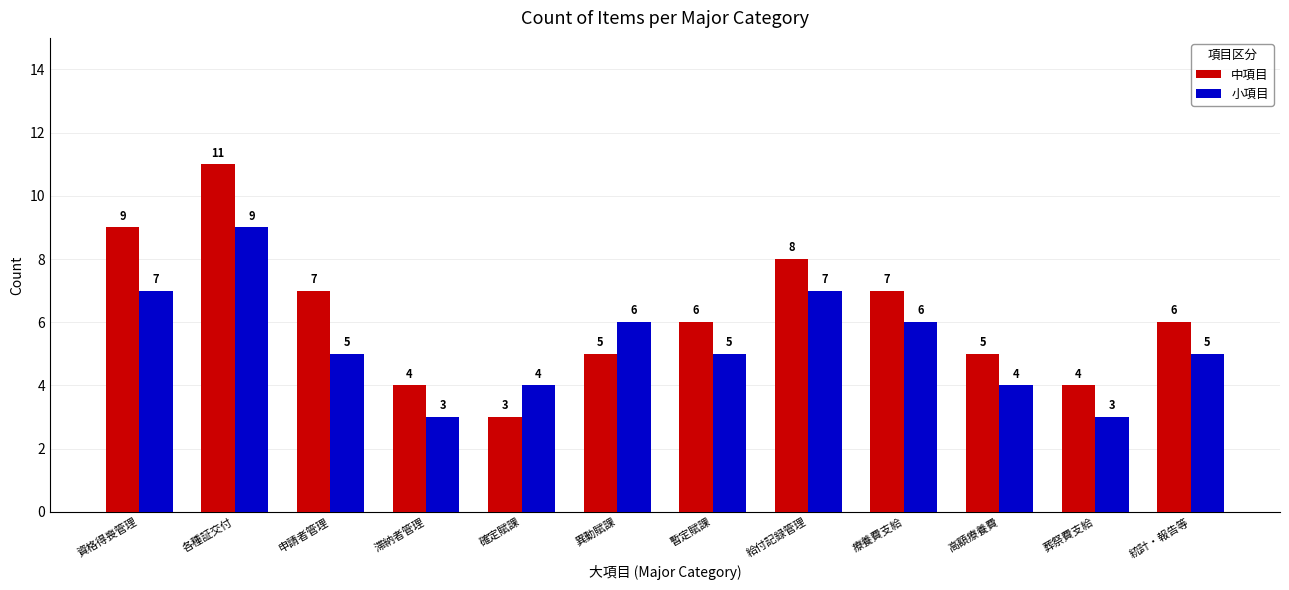

What is the value of the 小項目 bar at the 12th from the left?

5